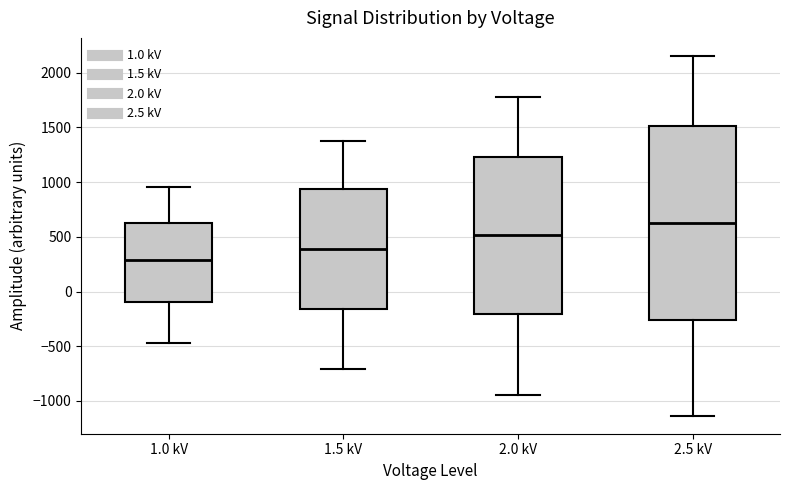

Which box's median line is the lowest?

1.0 kV